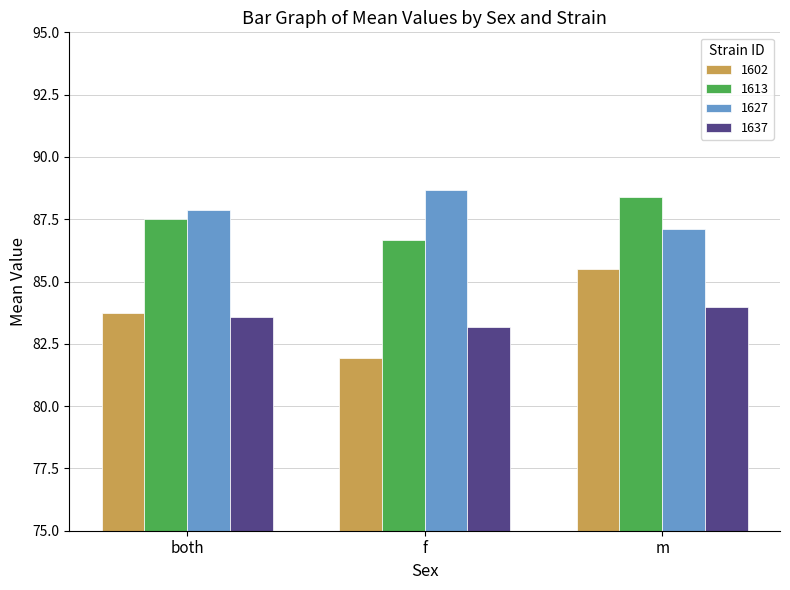

Between f and m, which series saw the biggest shift?

1602